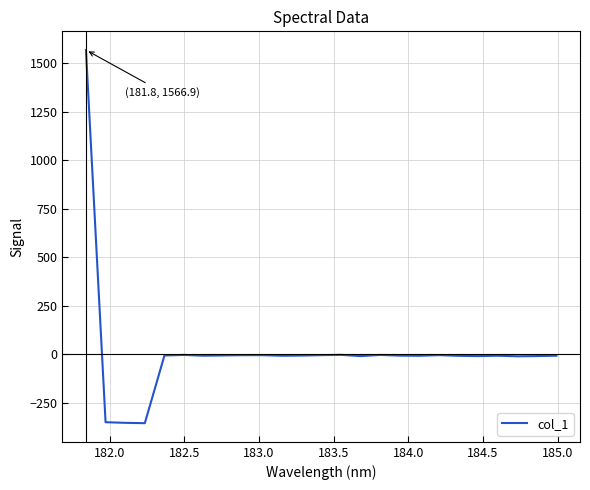

What is the difference between the maximum and minimum values?

1922.7